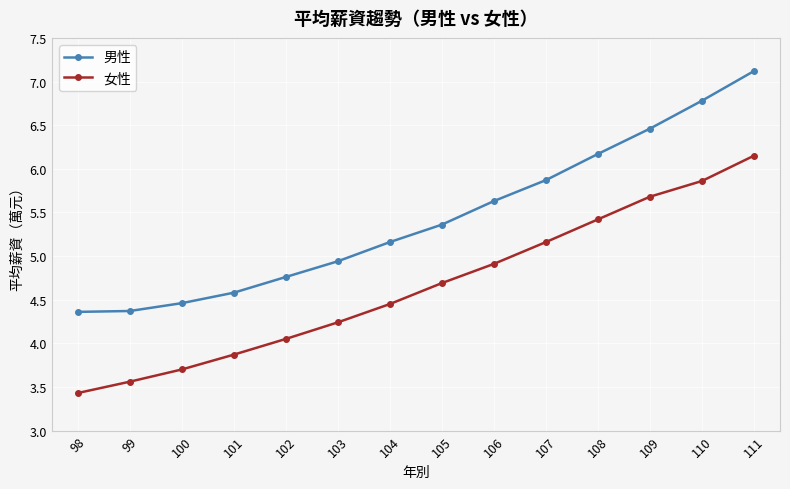

What is the difference between the second highest and second lowest values in the 男性 series?

2.4